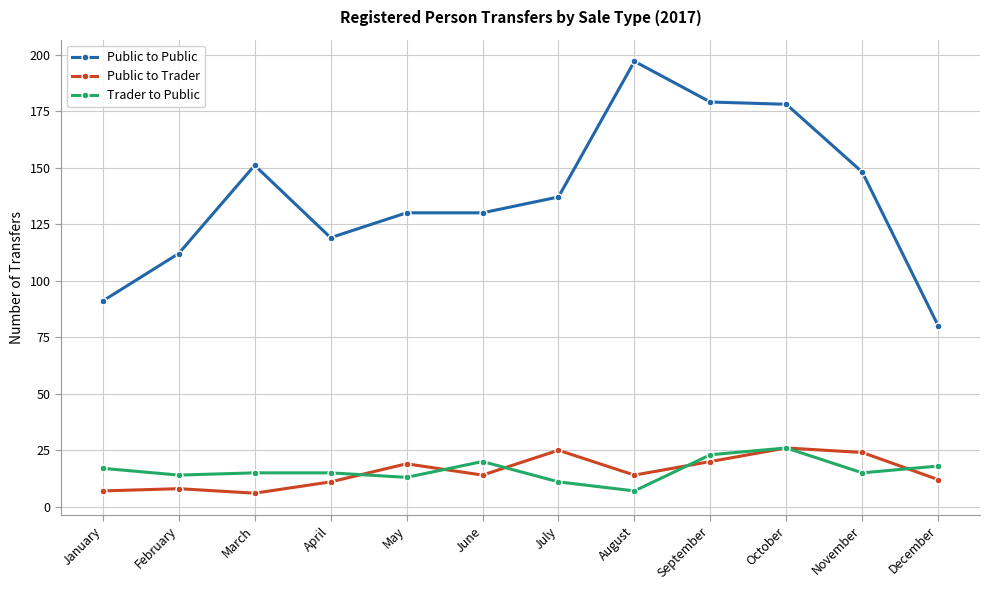

How many distinct data groups are displayed?

3